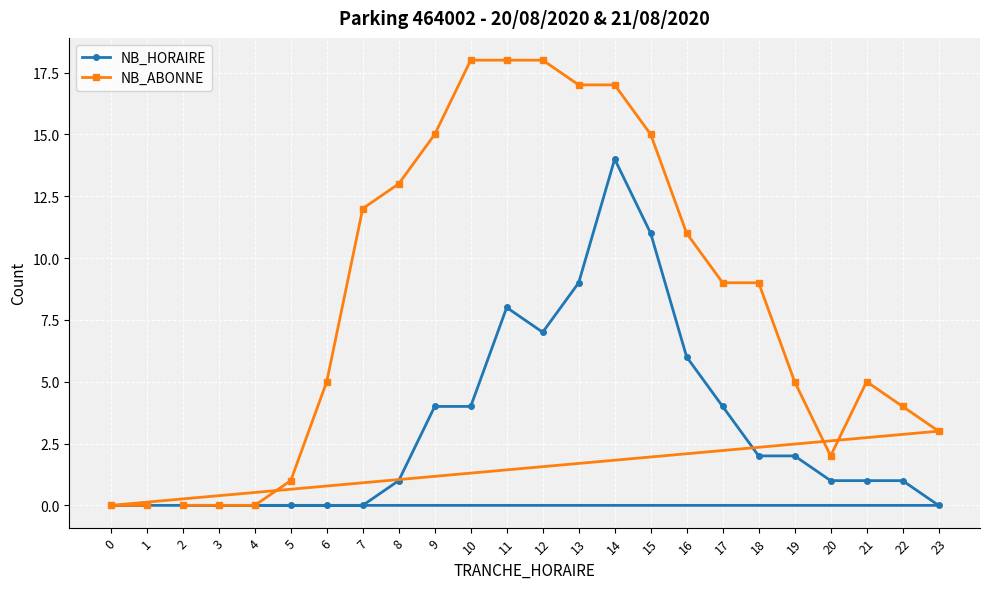

What are all the series names shown in the legend?

NB_HORAIRE, NB_ABONNE